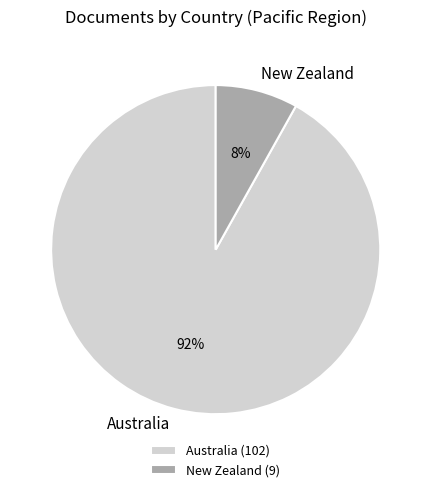

True or false: New Zealand accounts for 8% of the total.

True